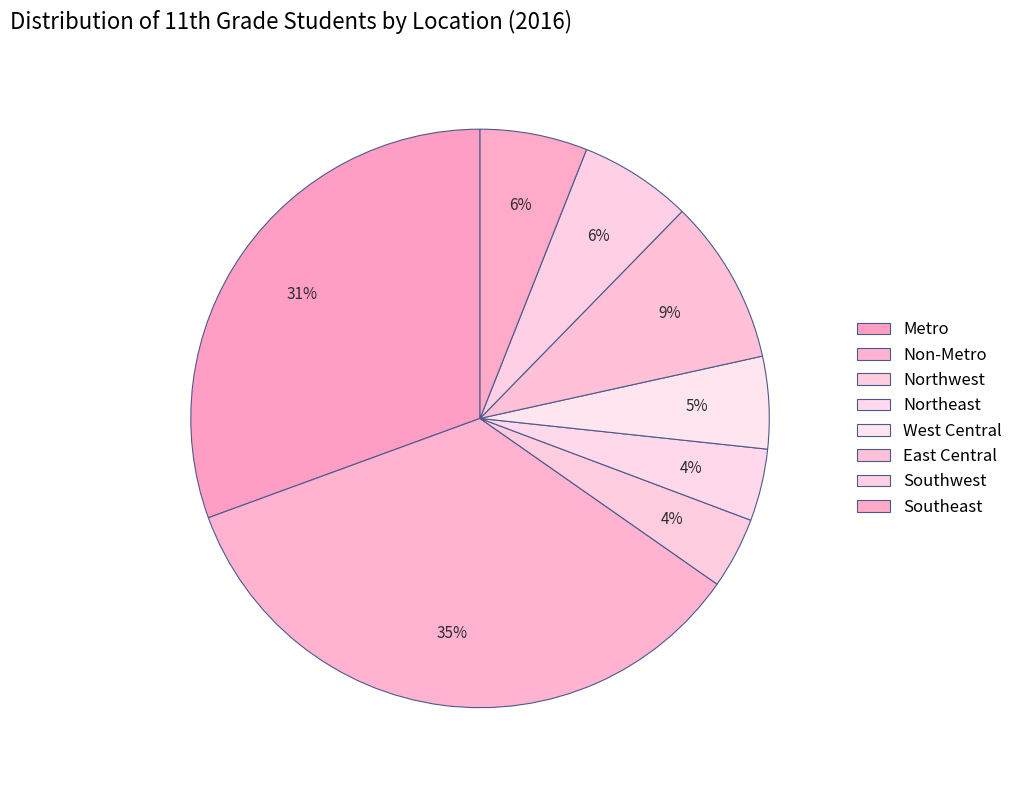

What percentage is the Metro slice, to the nearest percent?

31%